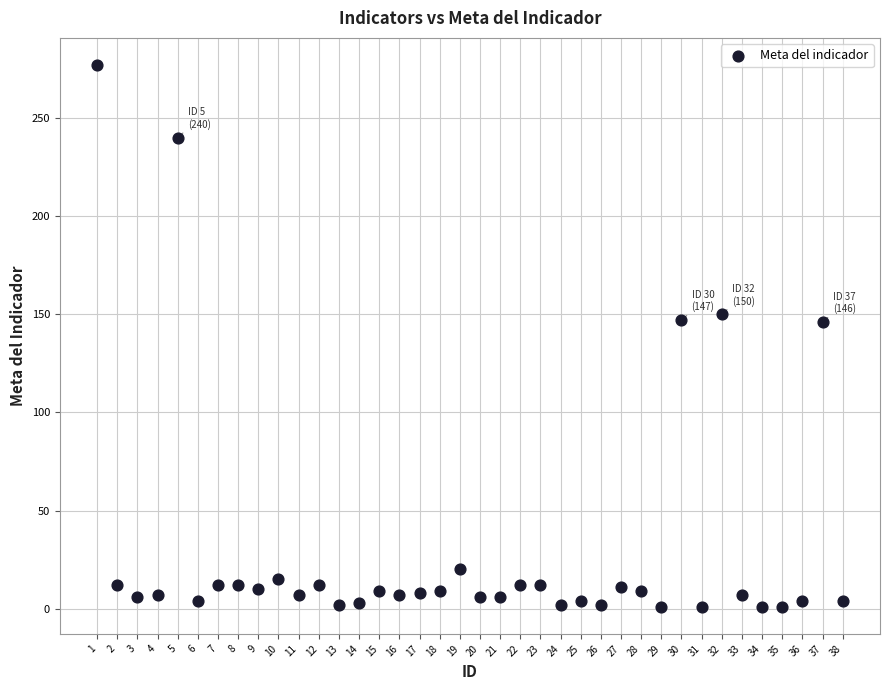

What is the range of Y values (max minus min)?

276